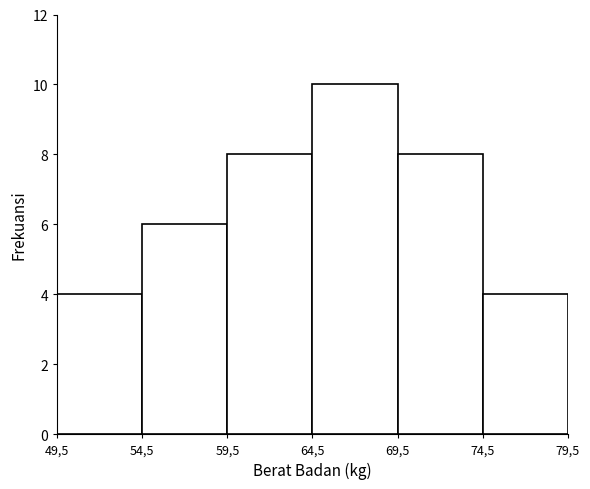

Reading left to right, transcribe all the data shown in this chart.

49,5=4	54,5=6	59,5=8	64,5=10	69,5=8	74,5=4